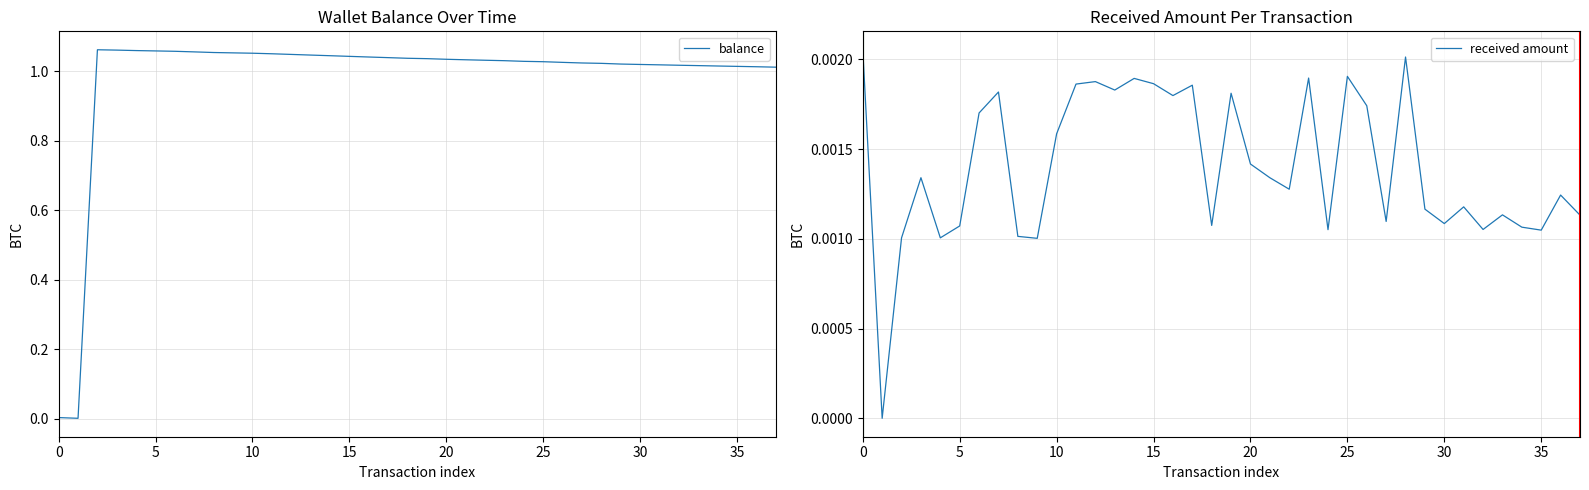

Reading left to right, extract all data points from this chart.

balance: 0.0	0.0	1.1	1.1	1.1	1.1	1.1	1.1	1.1	1.1	1.1	1.0	1.0	1.0	1.0	1.0	1.0	1.0	1.0	1.0	1.0	1.0	1.0	1.0	1.0	1.0	1.0	1.0	1.0	1.0	1.0	1.0	1.0	1.0	1.0	1.0	1.0	1.0
received amount: 0.0	0.0	0.0	0.0	0.0	0.0	0.0	0.0	0.0	0.0	0.0	0.0	0.0	0.0	0.0	0.0	0.0	0.0	0.0	0.0	0.0	0.0	0.0	0.0	0.0	0.0	0.0	0.0	0.0	0.0	0.0	0.0	0.0	0.0	0.0	0.0	0.0	0.0